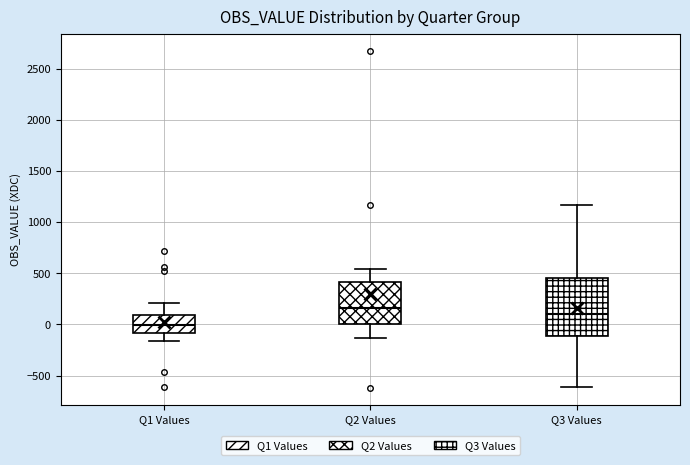

Comparing the boxes themselves (not the whiskers), which one is the tallest?

Q3 Values